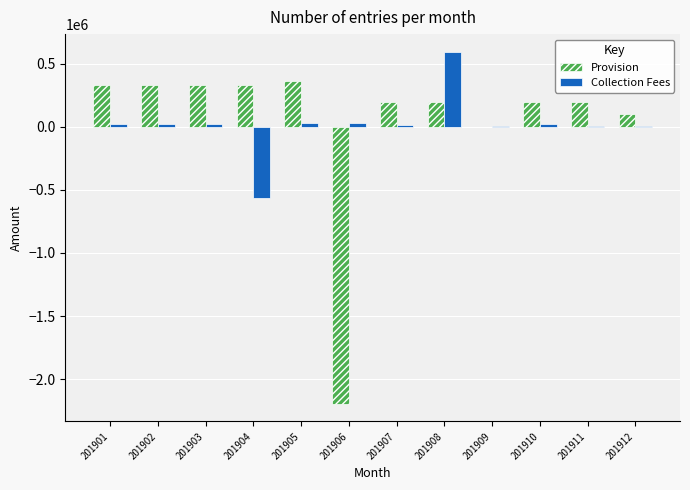

The Provision series shows 1347882.8 at 201909. True or false?

False